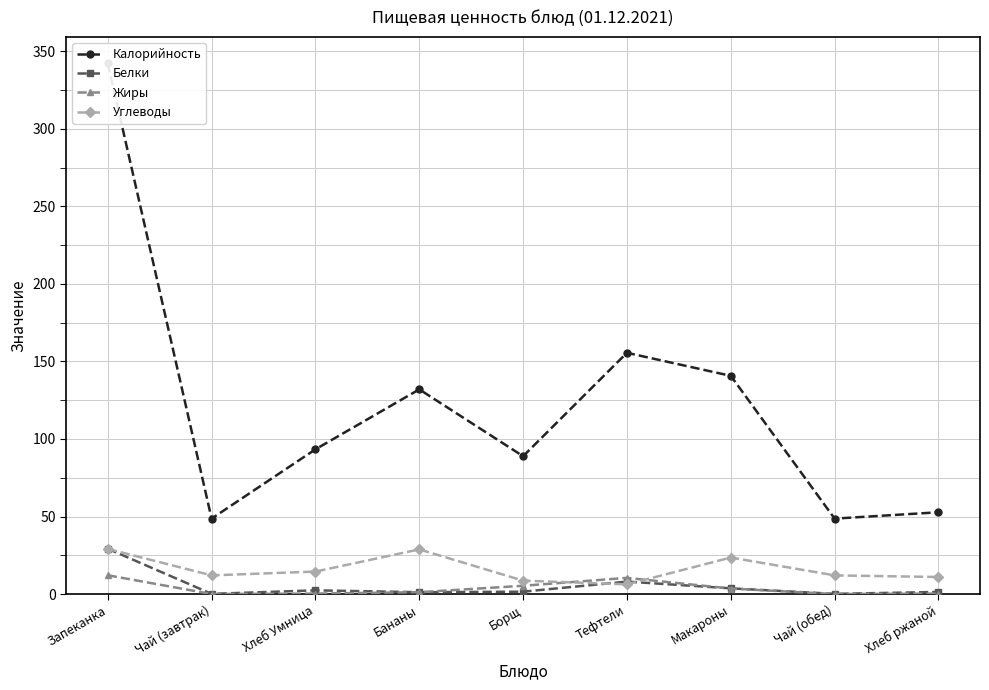

What are all the series names shown in the legend?

Калорийность, Белки, Жиры, Углеводы